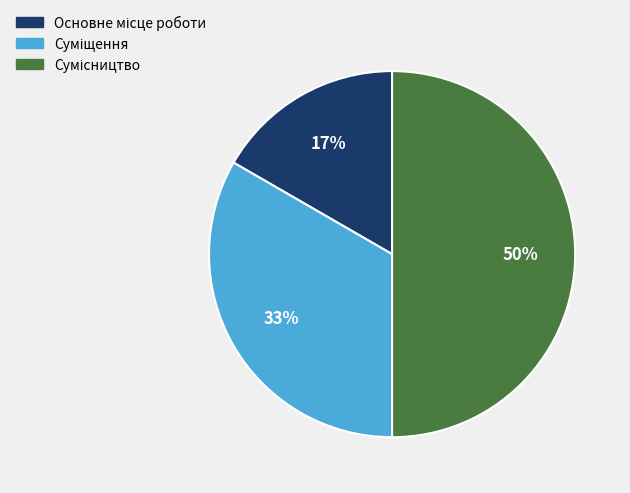

To the nearest percent, what is the average slice percentage?

33%